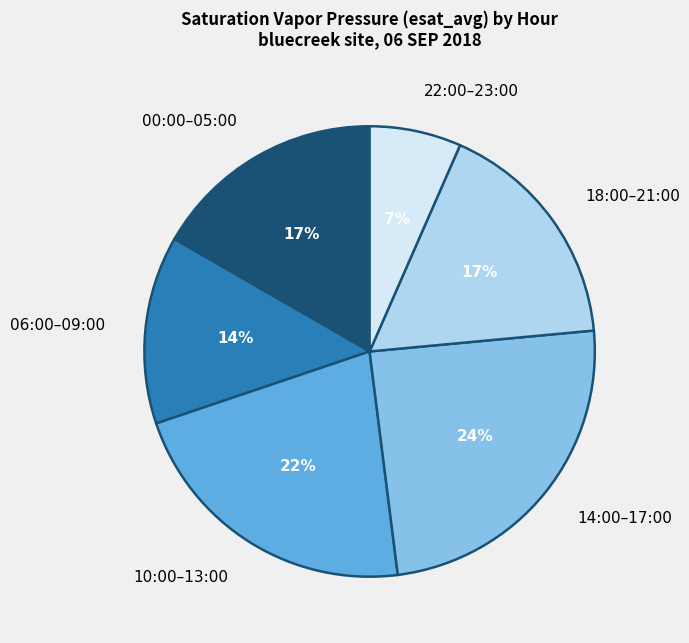

To the nearest percent, what is the average slice percentage?

17%